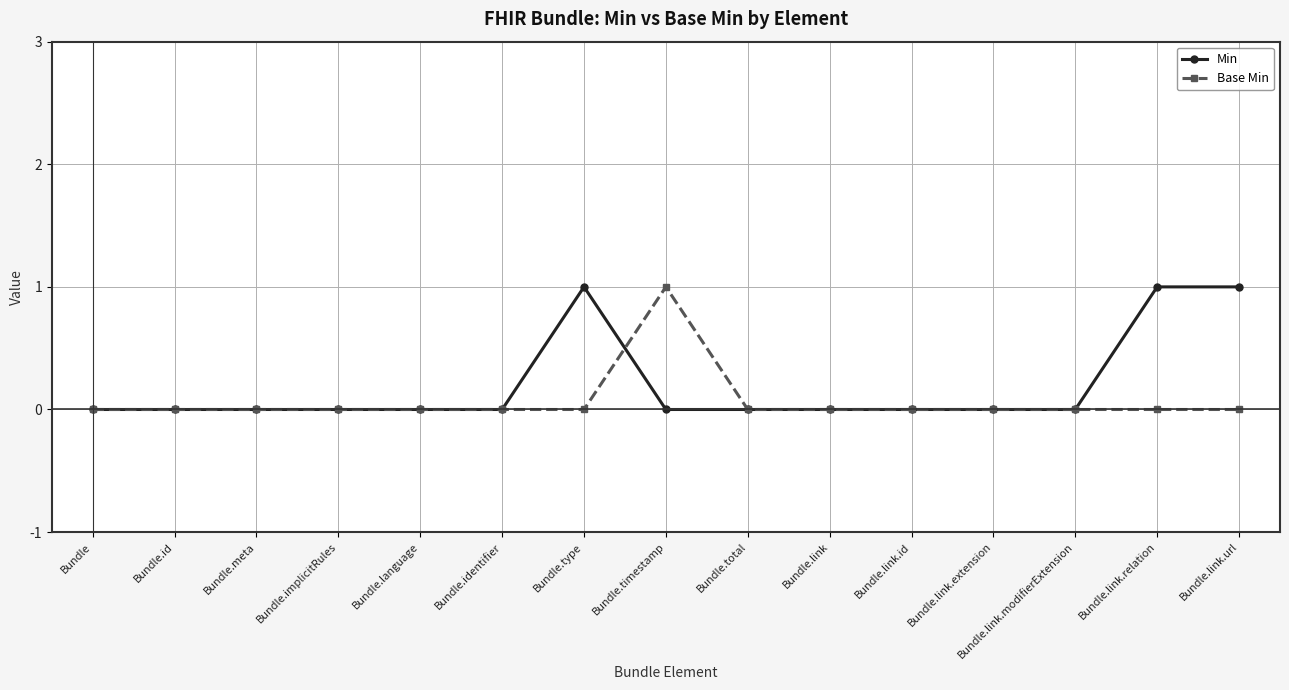

True or false: Base Min has more than 0 interior local peaks.

True